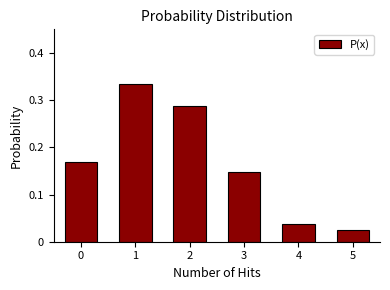

The value at 2 is 0.4. True or false?

False